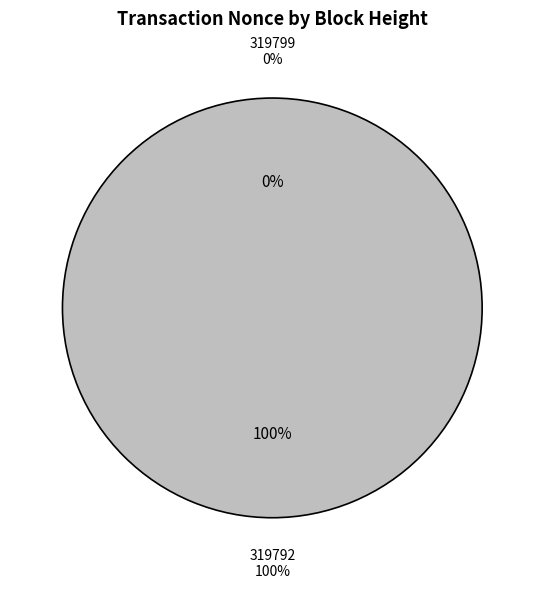

Rank the categories by value from highest to lowest.

319792, 319799